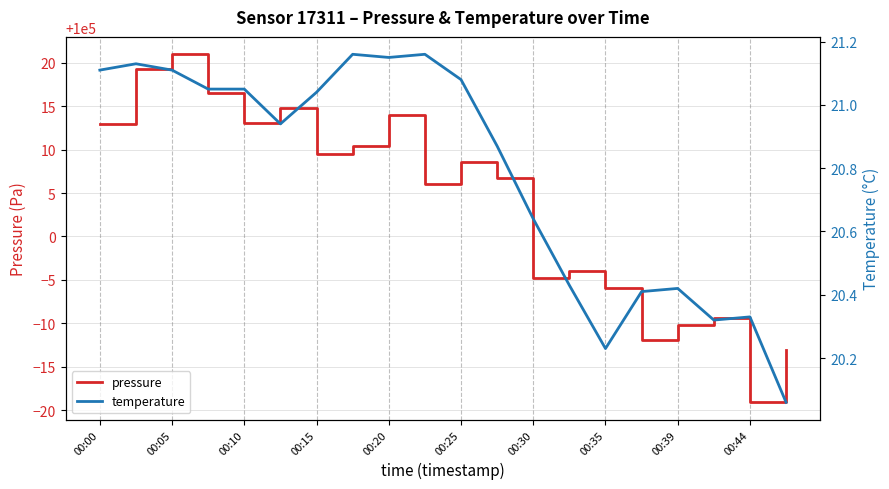

Is it true that pressure equals 99989.8 at 00:39?

True